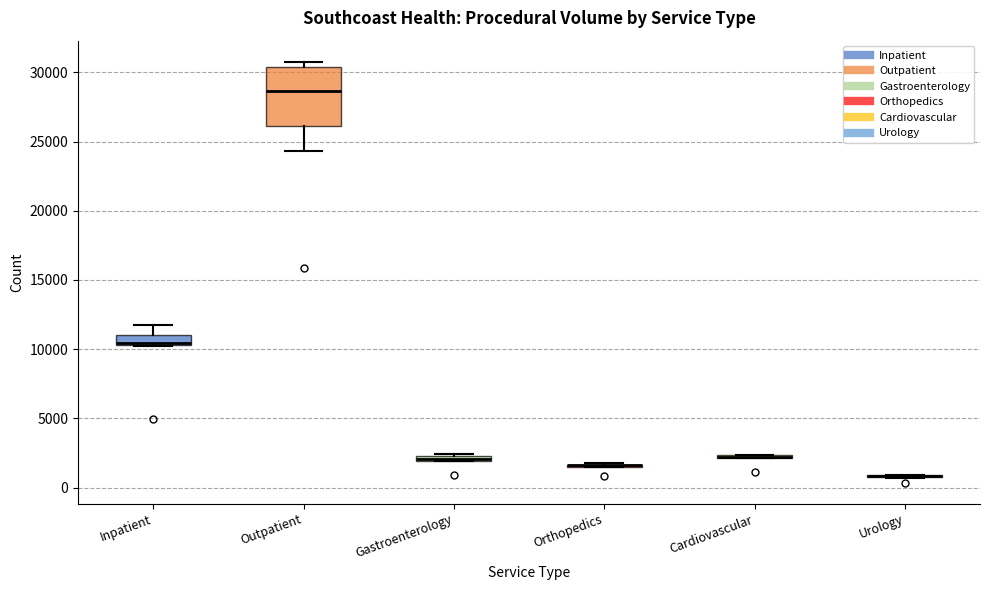

Where is the lower edge of the box for Cardiovascular on the y-axis? The values are not printed on the chart, so give them approximately, as read against the axis.

2000